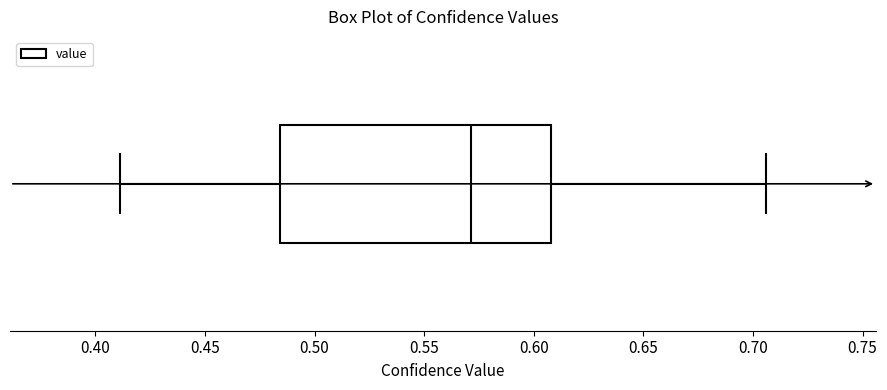

Transcribe this box plot: give where the median line is, the range the box spans, and where the two whiskers end, as read against the x-axis. The values are not printed on the chart, so give them approximately, as read against the axis.

median 0.570, box 0.485 to 0.610, whiskers 0.410 to 0.705